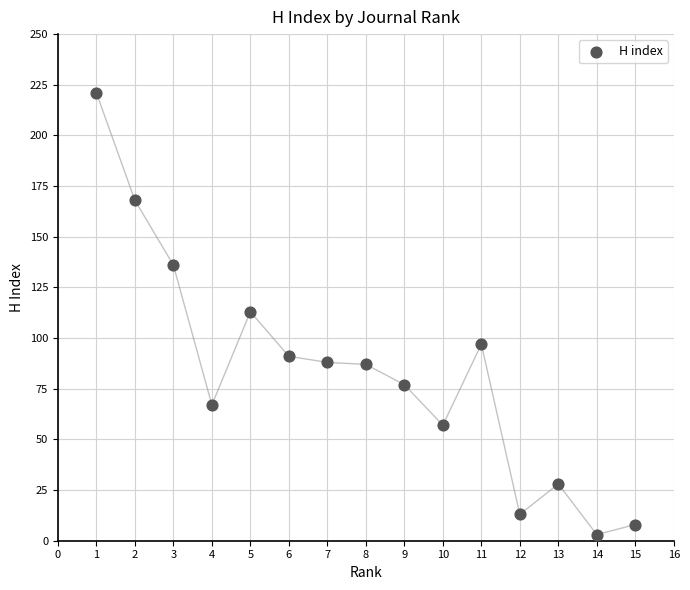

What is the range of Y values (max minus min)?

218